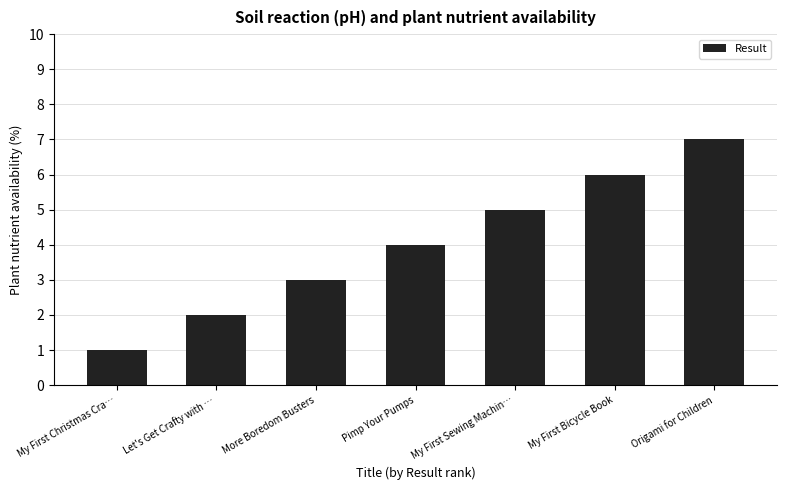

What is the change in value from Let's Get Crafty with … to Origami for Children?

+5